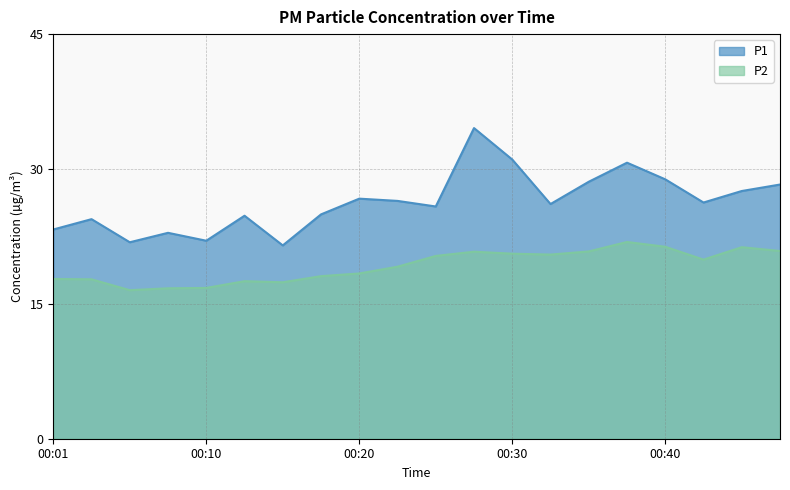

Is it true that P1 equals 25.8 at 00:25?

True